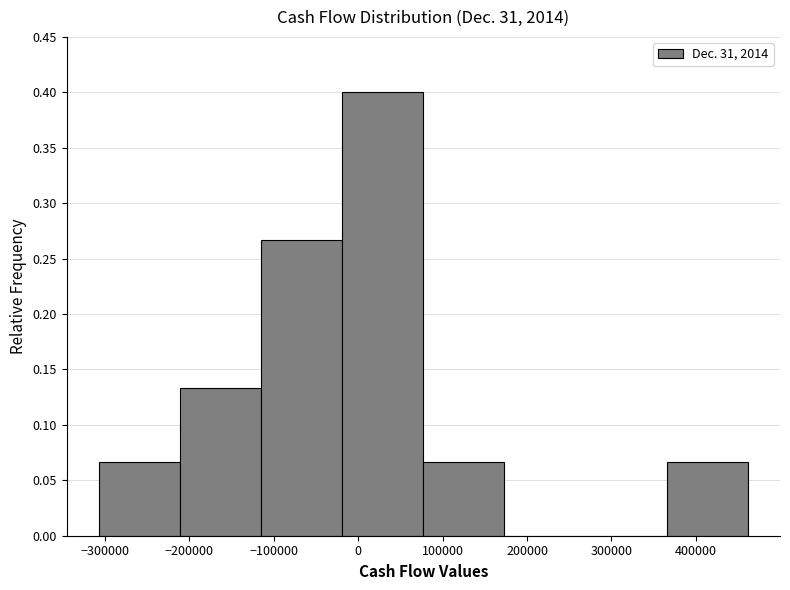

What is the height of the bar covering -310000 to -210000 on the x-axis? Neither the bar edges nor the heights are printed on the chart, so give them approximately, as read against the axes.

0.065